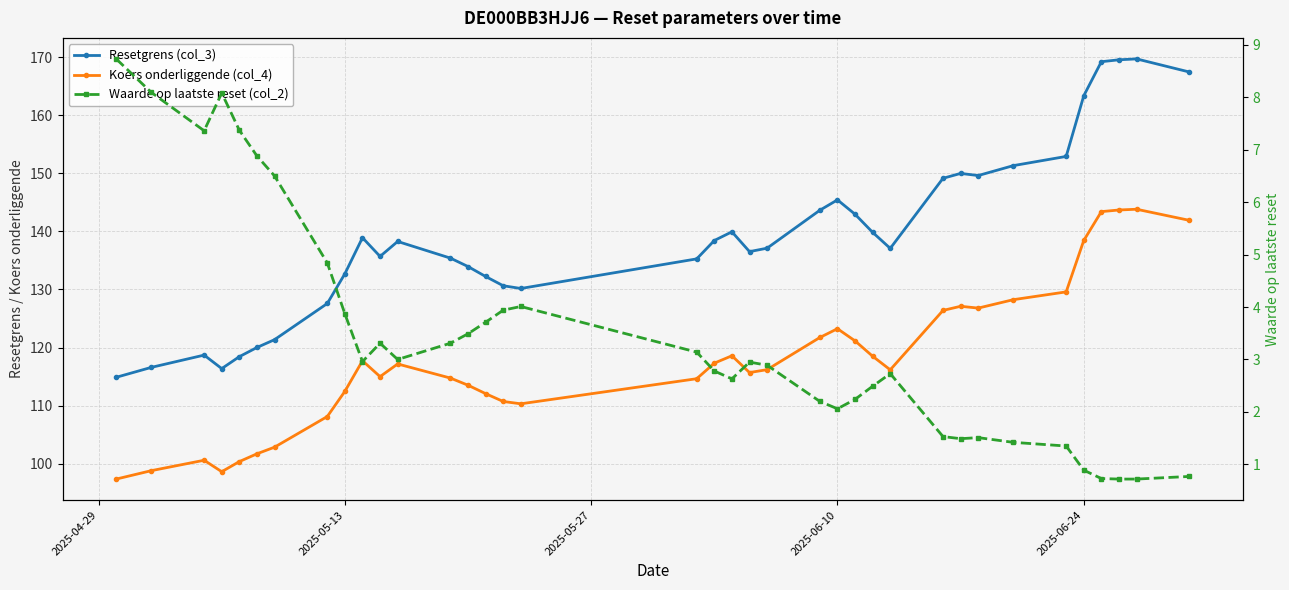

Count the number of data series in this chart.

3